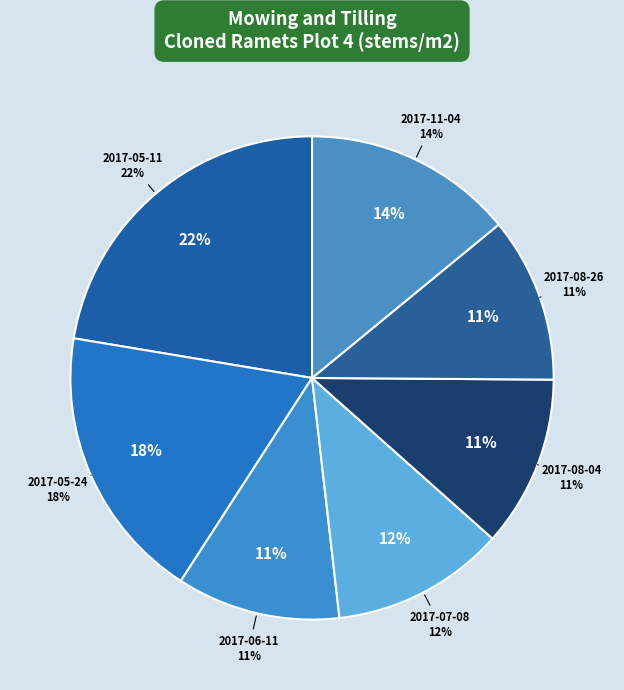

Between 2017-08-04 and 2017-11-04, which is larger?

2017-11-04